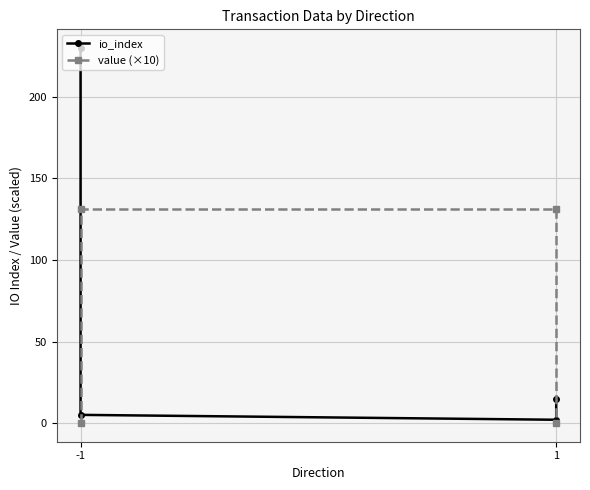

True or false: value (×10) has more than 1 interior local peaks.

False